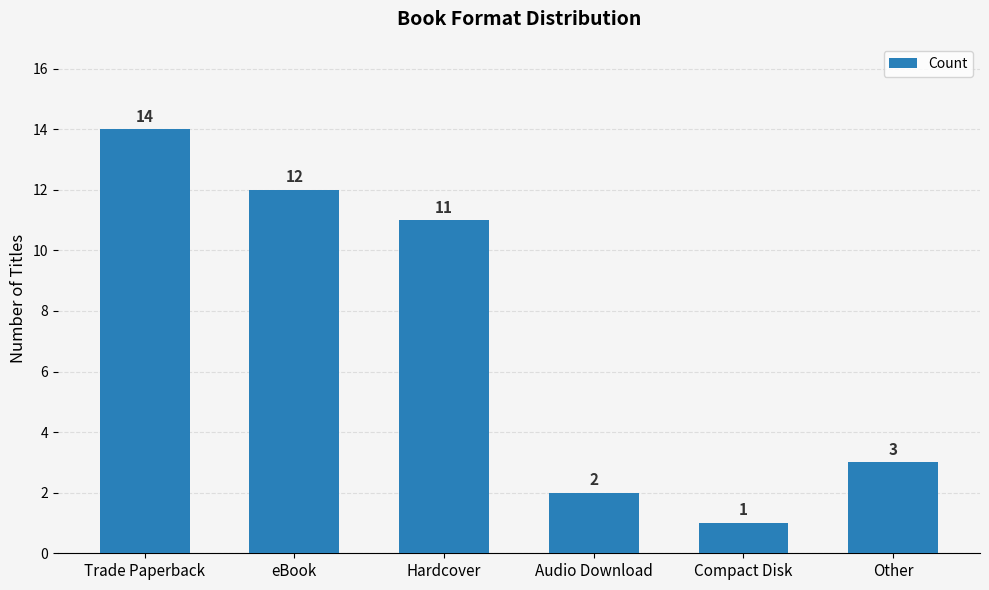

What is the difference between the second highest and second lowest values?

10